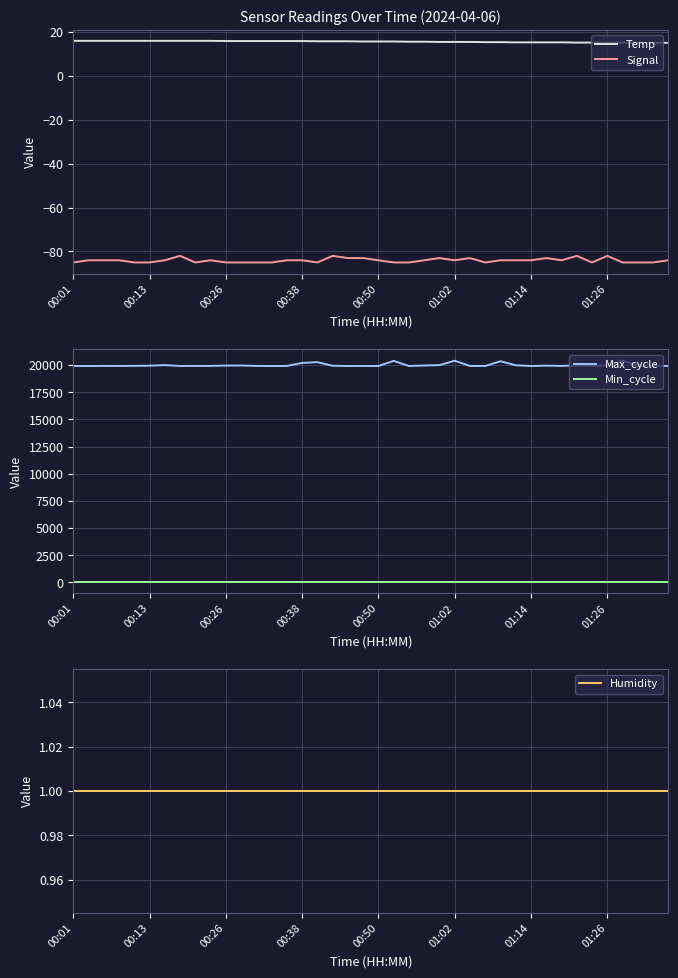

What is the maximum value shown in the chart?

20413.0